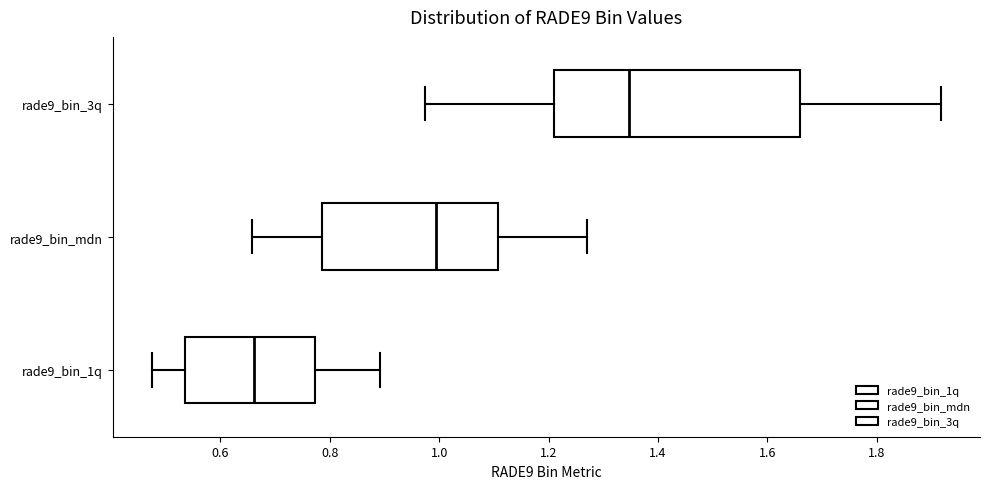

Which box is the widest, from its left edge to its right edge?

rade9_bin_3q